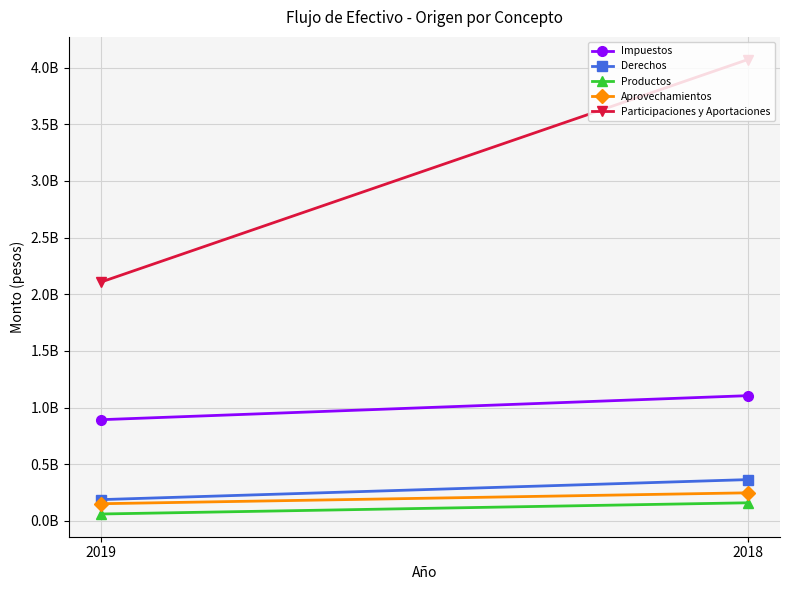

Which series has the widest spread of values?

Participaciones y Aportaciones